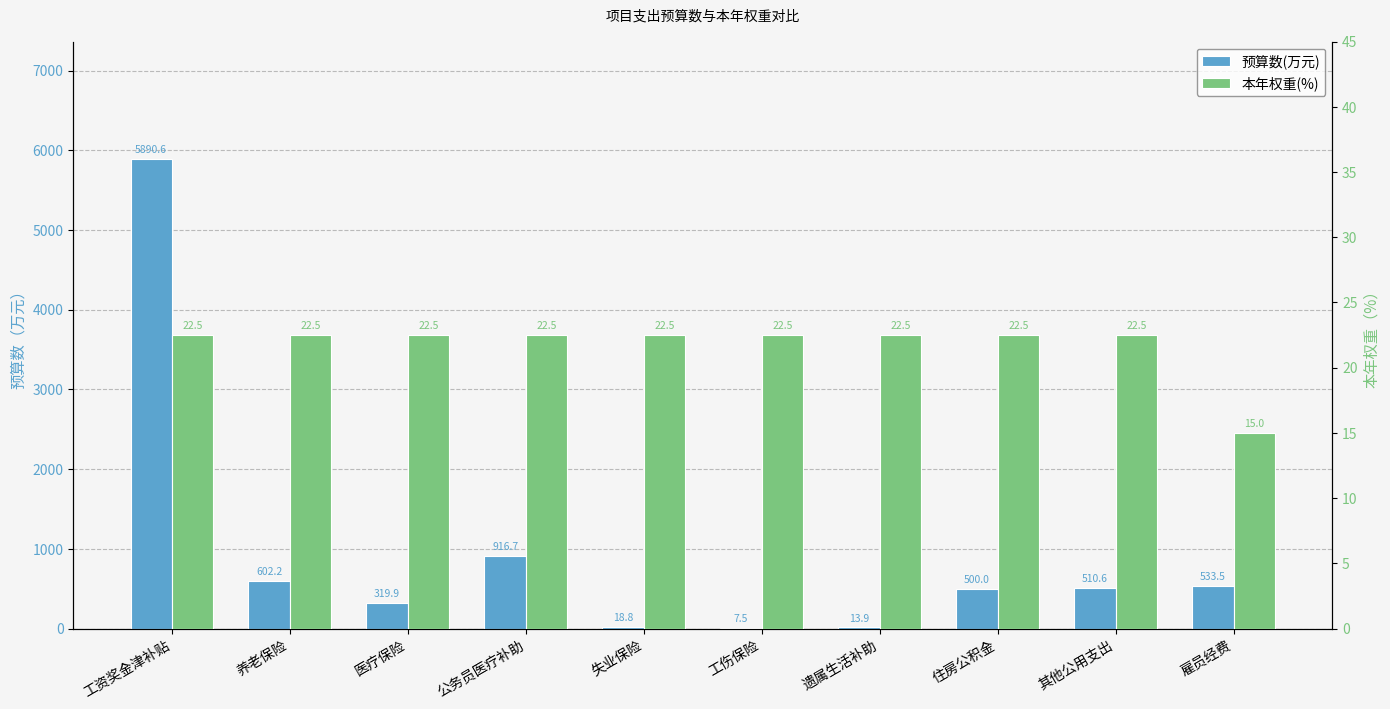

Reading right to left, transcribe all the data shown in this chart.

预算数(万元): 533.5	510.6	500.0	13.9	7.5	18.8	916.7	319.9	602.2	5890.6
本年权重(%): 15.0	22.5	22.5	22.5	22.5	22.5	22.5	22.5	22.5	22.5